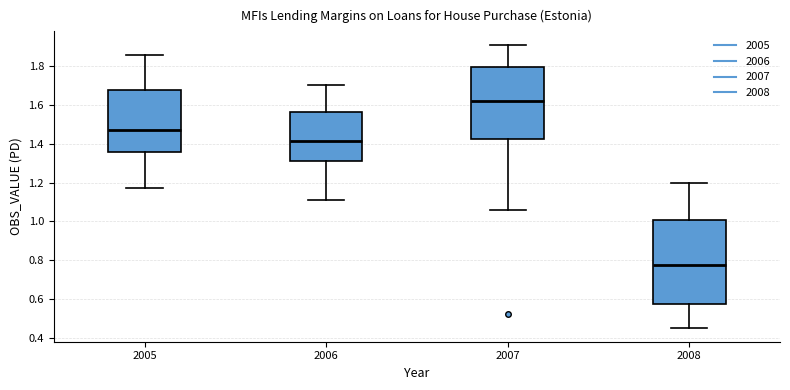

Comparing the boxes themselves (not the whiskers), which one is the tallest?

2008